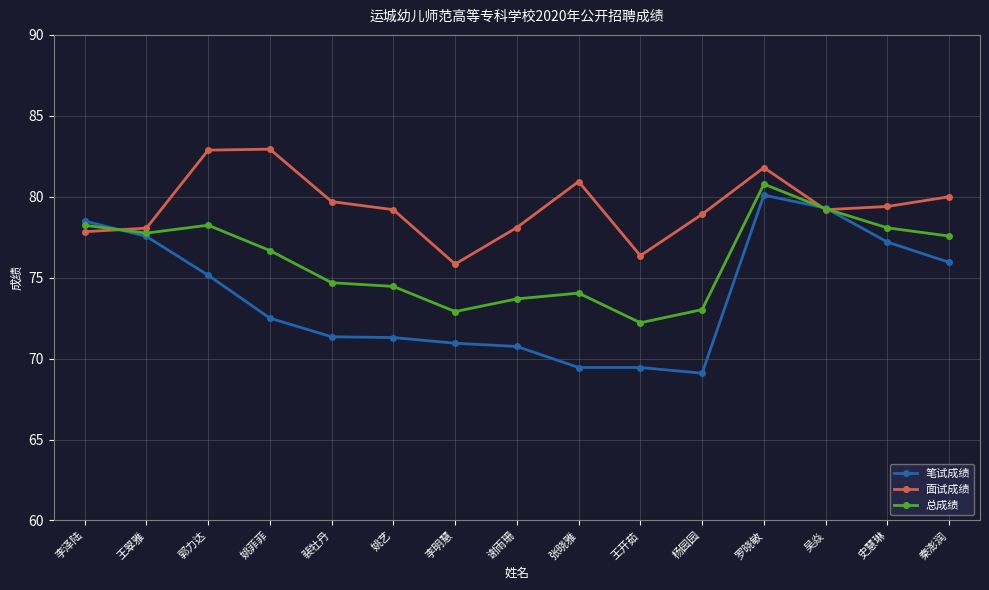

What is the smallest value displayed?

69.1